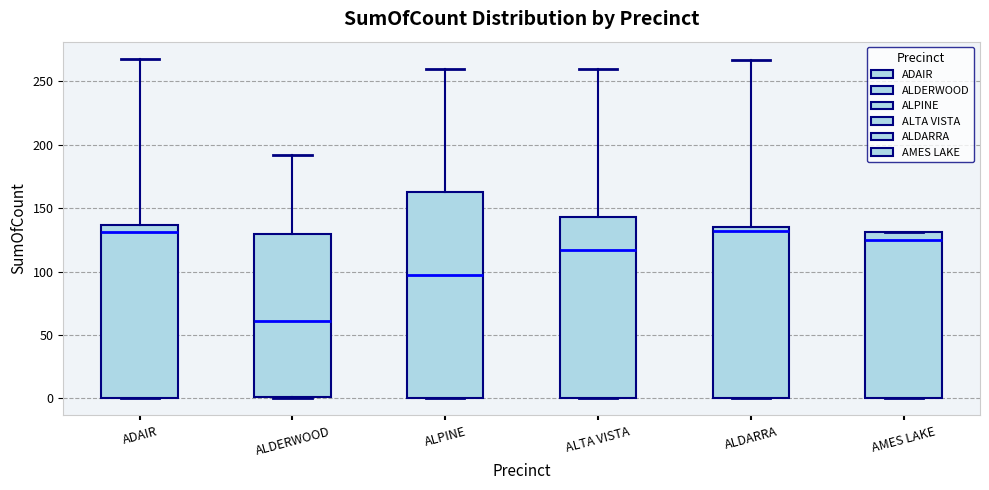

Where does the upper whisker of the box for ADAIR end on the y-axis? The values are not printed on the chart, so give them approximately, as read against the axis.

270